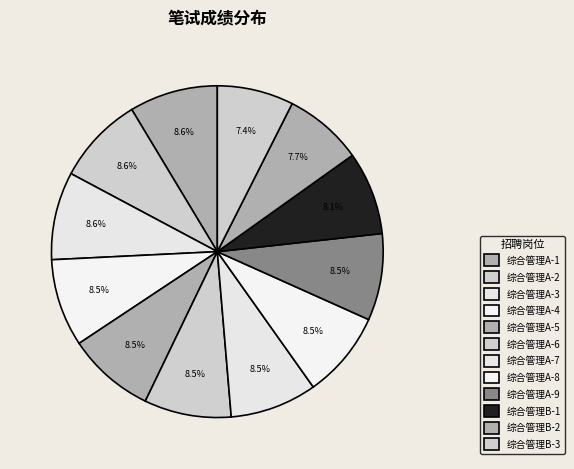

How many slices are in this pie chart?

12